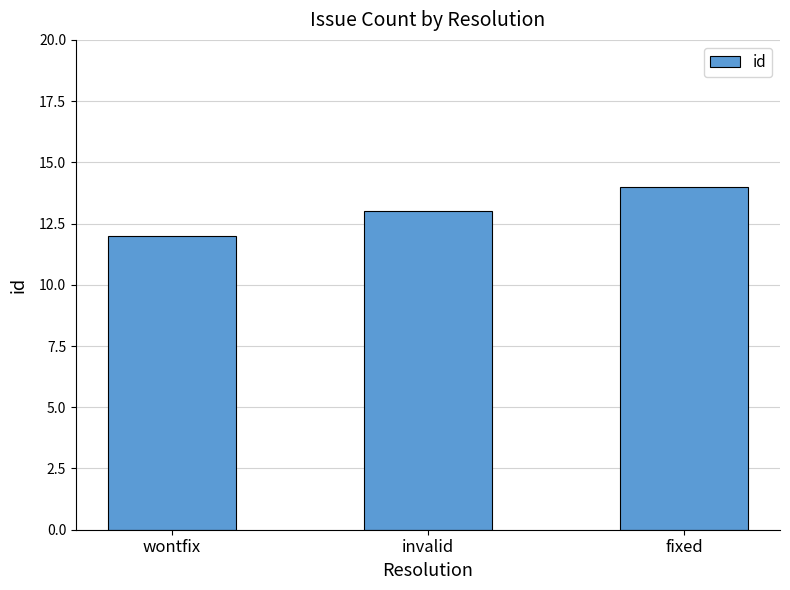

The chart shows a value of 20 at wontfix. True or false?

False